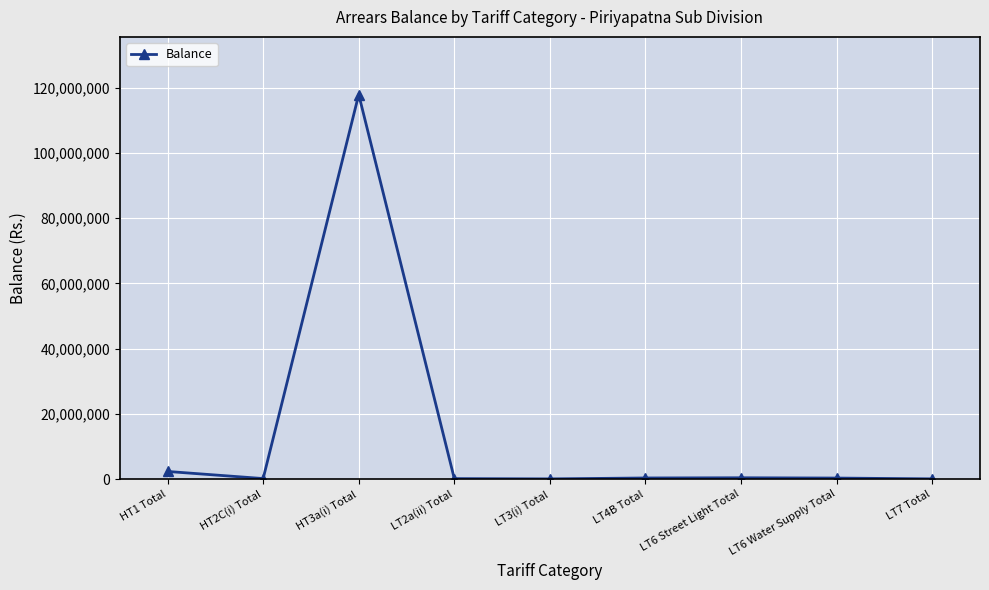

What is the label of the 2nd point from the right?

LT6 Water Supply Total